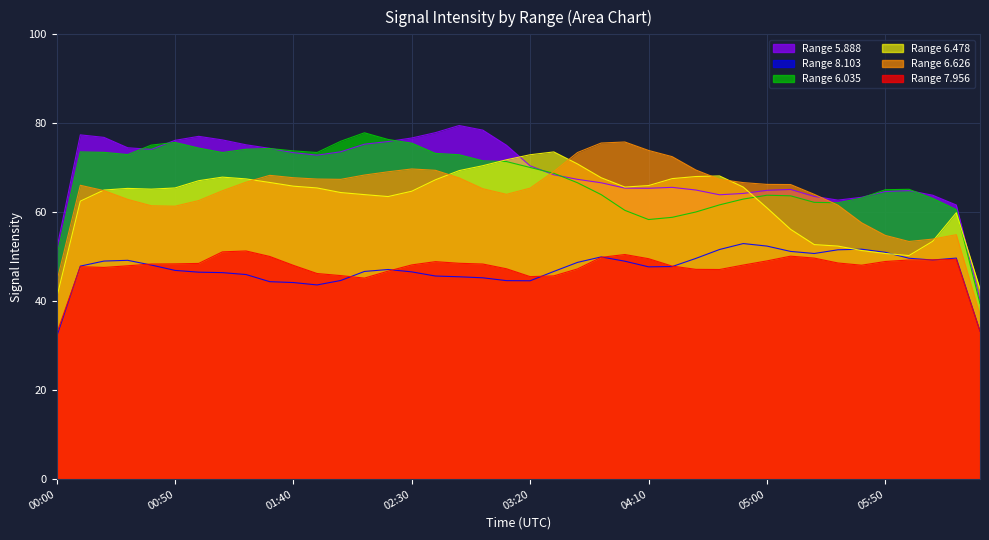

Count the number of data series in this chart.

6